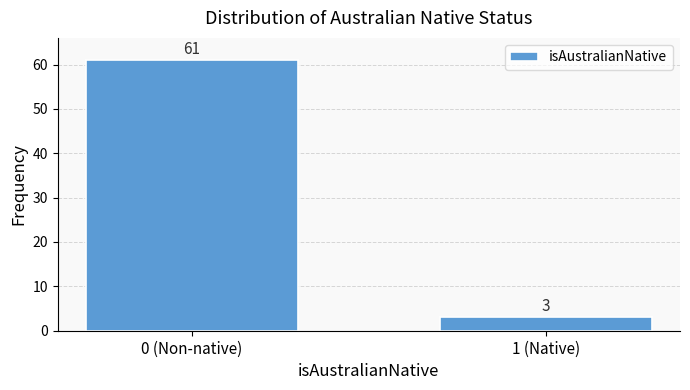

Reading left to right, what are all the values shown in this chart?

61	3